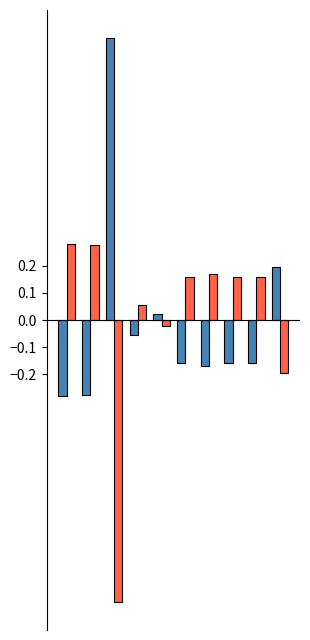

Reading left to right, list all the values displayed in this chart.

Monto sin impuestos: -0.3	-0.3	1.0	-0.1	0.0	-0.2	-0.2	-0.2	-0.2	0.2
Monto con impuestos: 0.3	0.3	-1.0	0.1	-0.0	0.2	0.2	0.2	0.2	-0.2